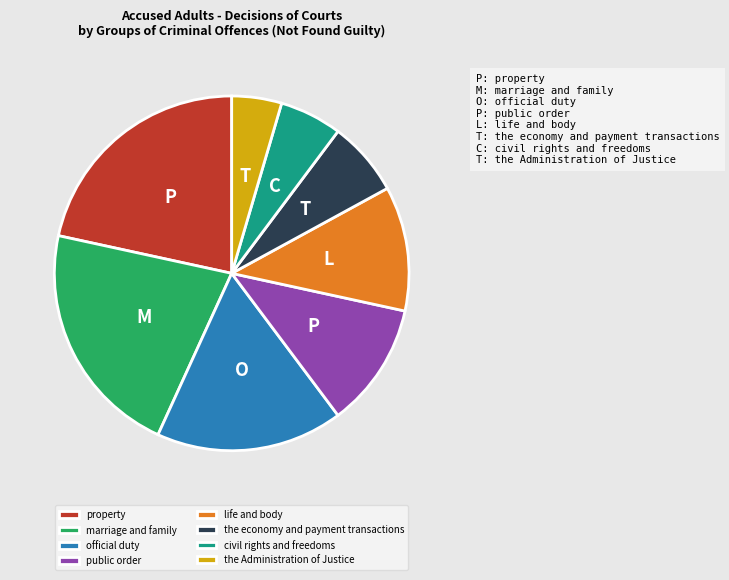

Which category has the smallest portion of the pie?

the Administration of Justice